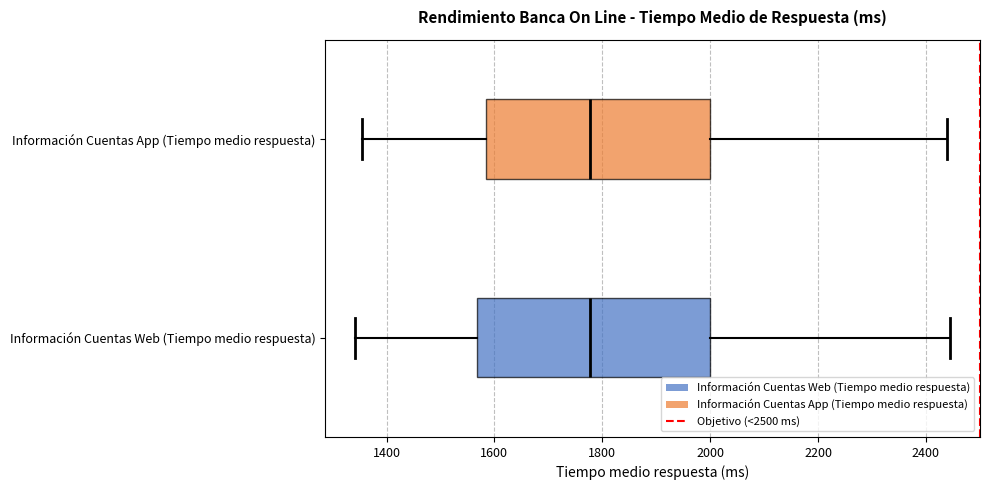

Where does the median line of the box for Información Cuentas App (Tiempo medio respuesta) sit on the x-axis? The values are not printed on the chart, so give them approximately, as read against the axis.

1780